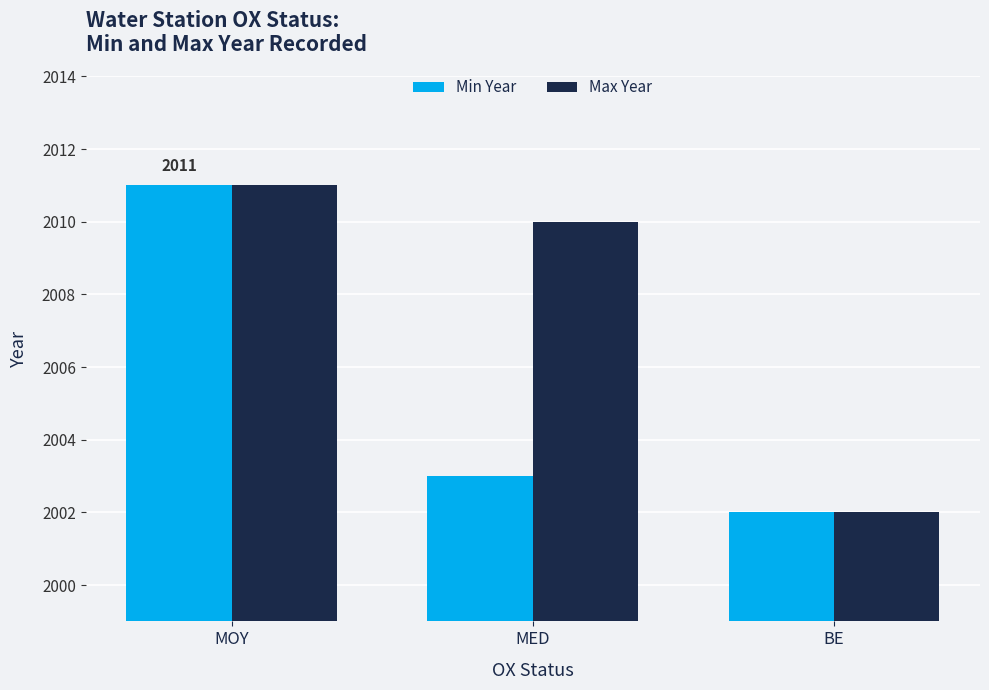

What is the difference between the Min Year values at BE and MED?

1